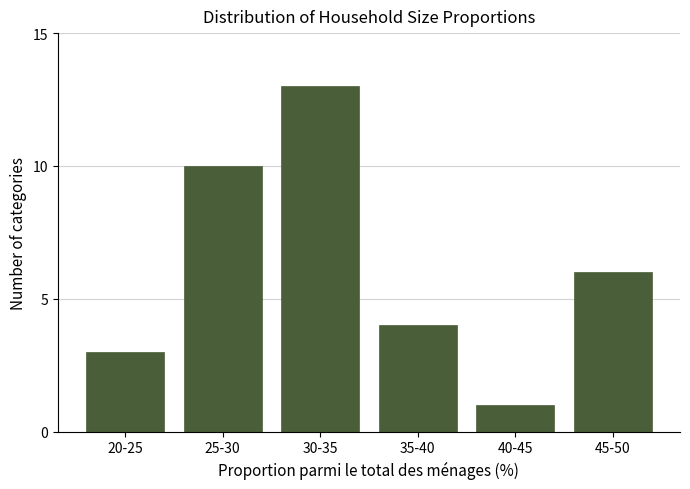

Reading left to right, list all the values displayed in this chart.

20-25=3	25-30=10	30-35=13	35-40=4	40-45=1	45-50=6